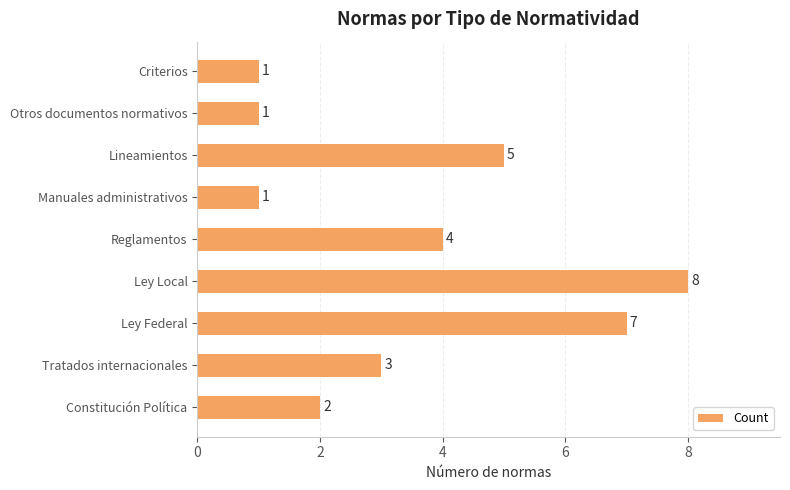

Which category has the highest value across all series?

Ley Local